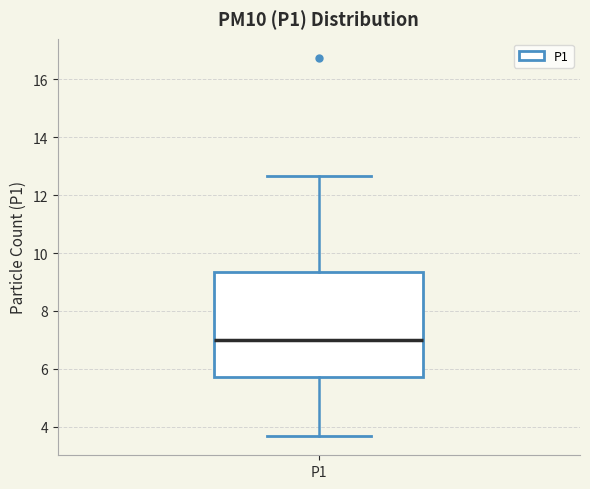

Read this box plot against the y-axis: the position of the median line, the range covered by the box, and the ends of both whiskers. The values are not printed on the chart, so give them approximately, as read against the axis.

median 7.0, box 5.8 to 9.4, whiskers 3.6 to 12.6